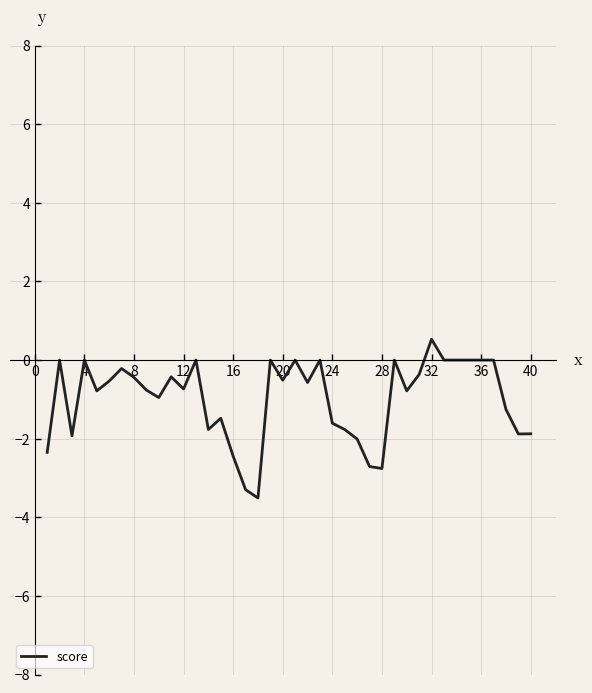

How many lines are shown in the chart?

1